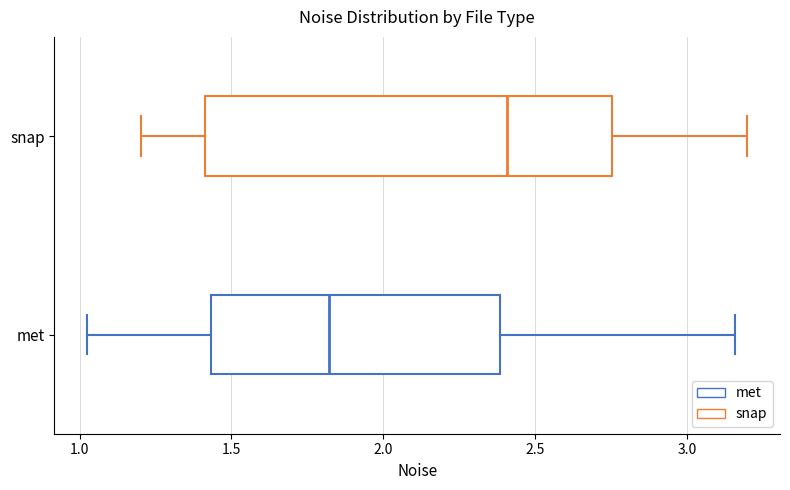

Reading bottom to top, transcribe this box plot: for each box, give where its median line is, the range the box spans, and where its two whiskers end, as read against the x-axis. The values are not printed on the chart, so give them approximately, as read against the axis.

met: median 1.80, box 1.45 to 2.40, whiskers 1.05 to 3.15
snap: median 2.40, box 1.40 to 2.75, whiskers 1.20 to 3.20